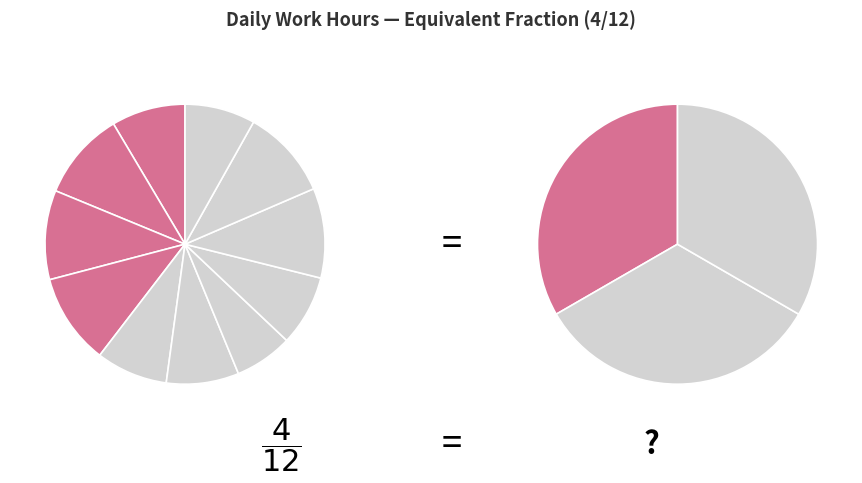

To the nearest percent, what is the combined percentage of Day 5 and Day 6?

17%